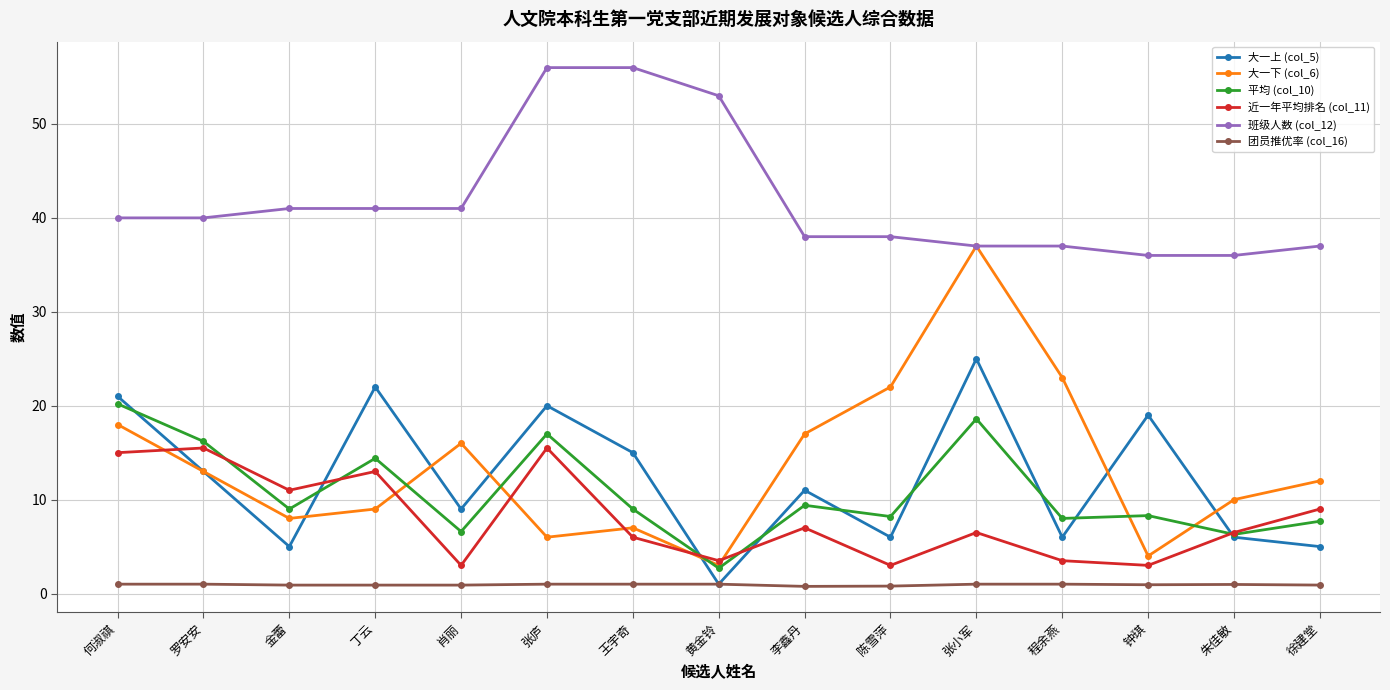

What position from the left is 朱佳敏?

14